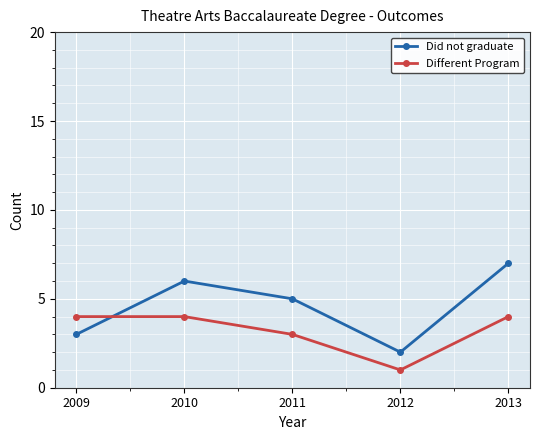

What are all the series names shown in the legend?

Did not graduate, Different Program